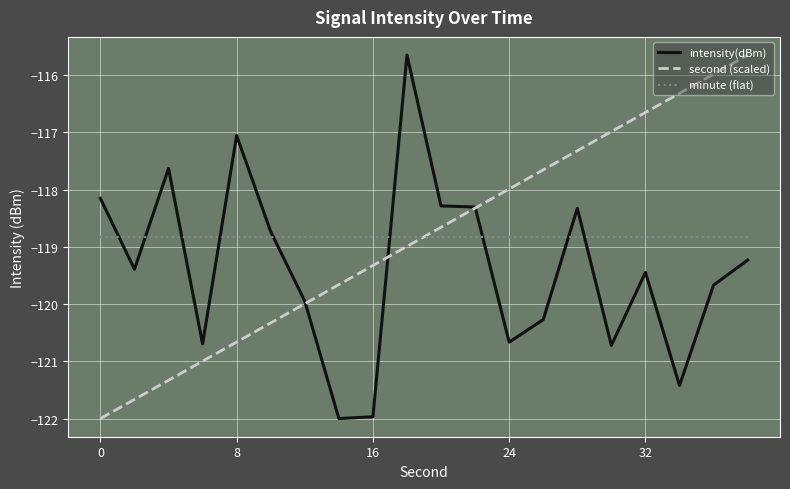

After their last crossing, which series has the higher values: minute (flat) or intensity(dBm)?

minute (flat)